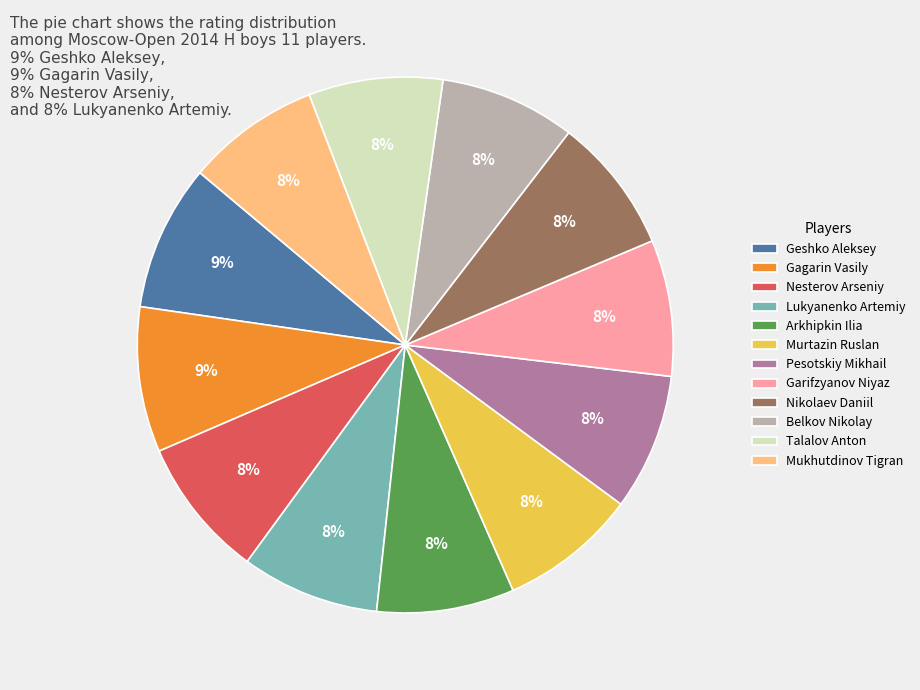

Does Pesotskiy Mikhail account for over 50% of the chart?

No